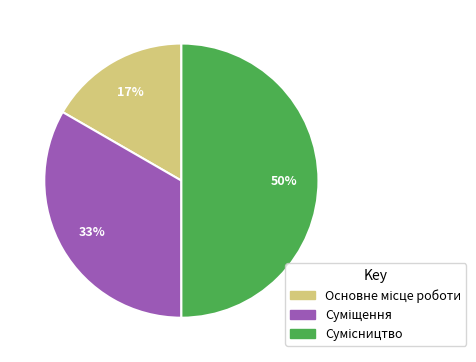

To the nearest percent, what is the difference between the largest and smallest slice percentages?

33%